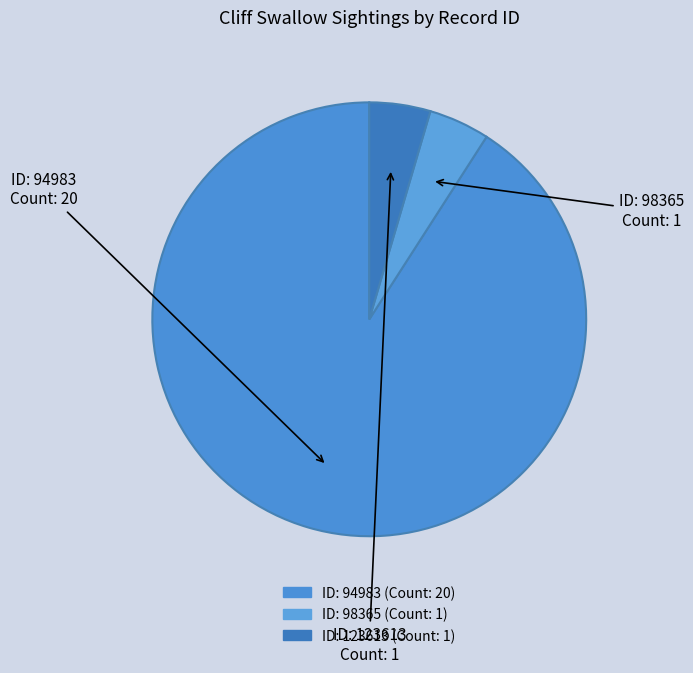

How many segments does this pie chart have?

3